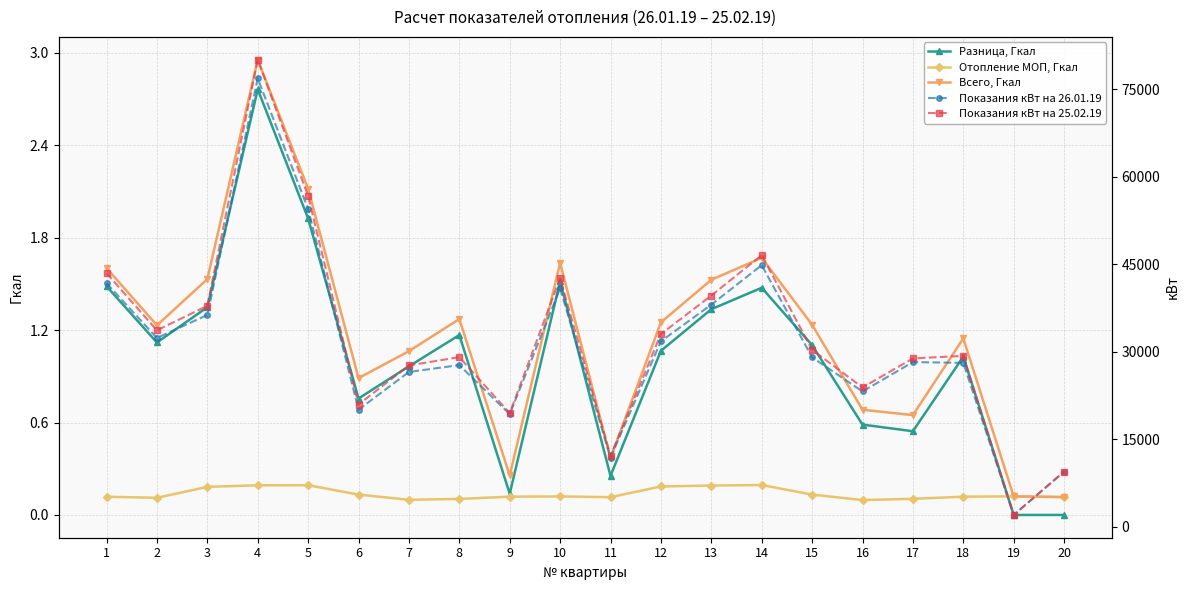

How many interior local valleys does the Показания кВт на 25.02.19 series have?

6